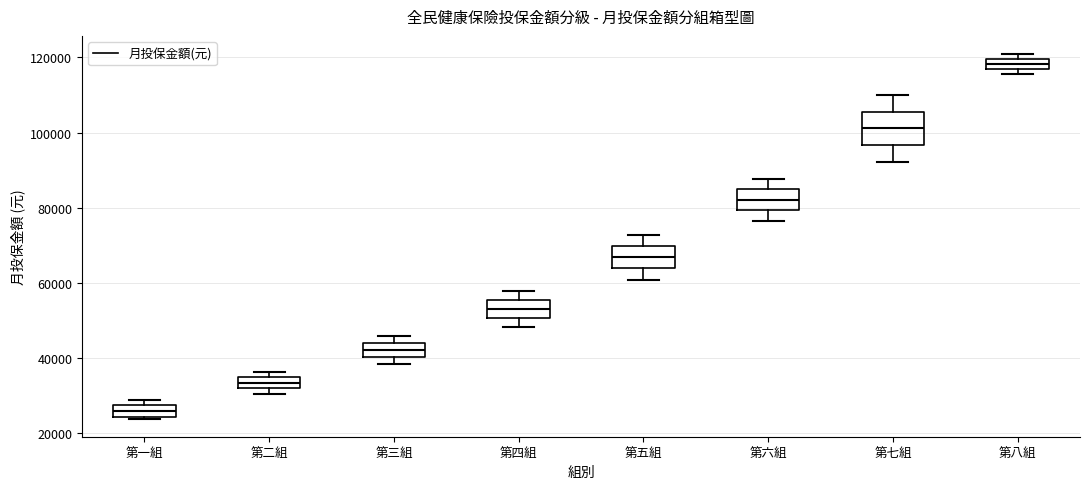

Where is the upper edge of the box for 第二組 on the y-axis? The values are not printed on the chart, so give them approximately, as read against the axis.

34000